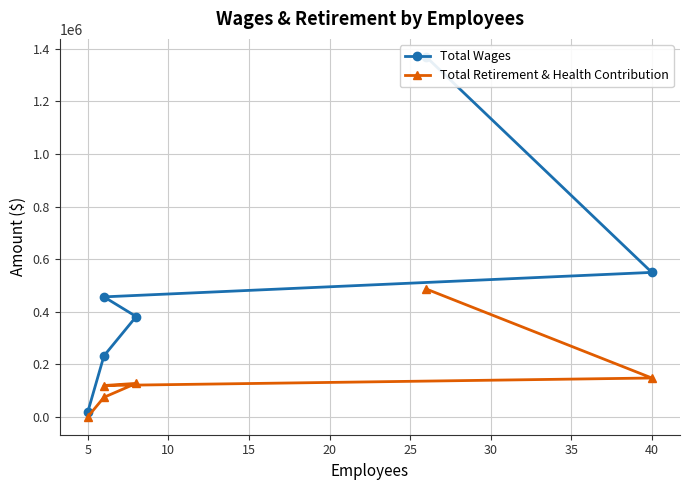

What is the sum of all Total Wages values?

3012505